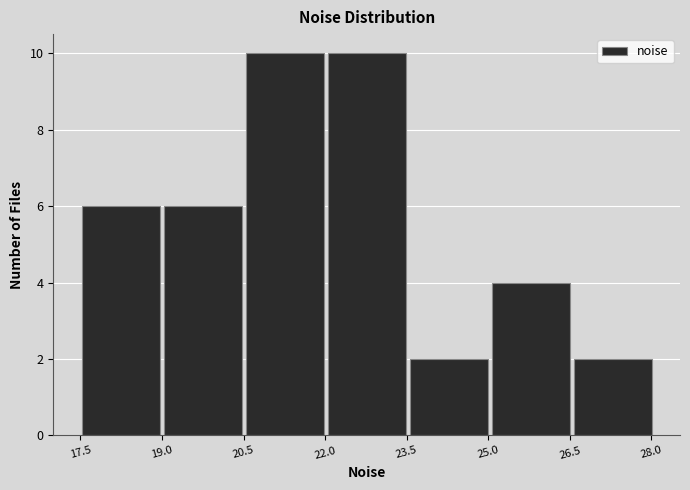

Reading left to right, list every bar in this chart as the range it spans on the x-axis followed by its height. Neither the bar edges nor the heights are printed on the chart, so give them approximately, as read against the axes.

17.4 to 19.0: 6
19.0 to 20.6: 6
20.6 to 22.0: 10
22.0 to 23.6: 10
23.6 to 25.0: 2
25.0 to 26.6: 4
26.6 to 28.0: 2